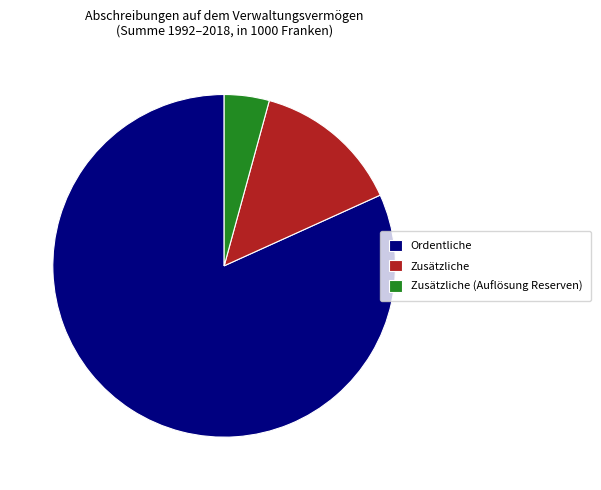

Approximately how many times larger is the value at Ordentliche compared to Zusätzliche (Auflösung Reserven)?

19.3